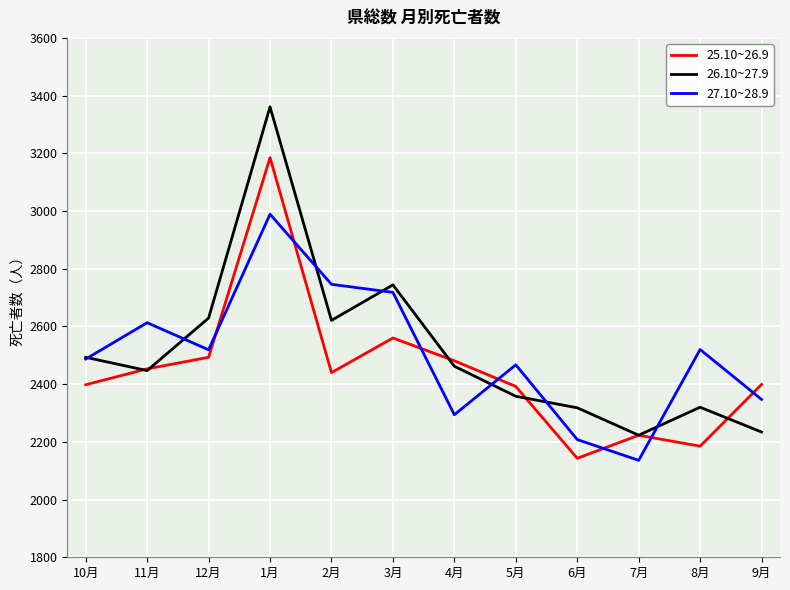

What is the difference between the second highest and second lowest values in the 25.10~26.9 series?

375